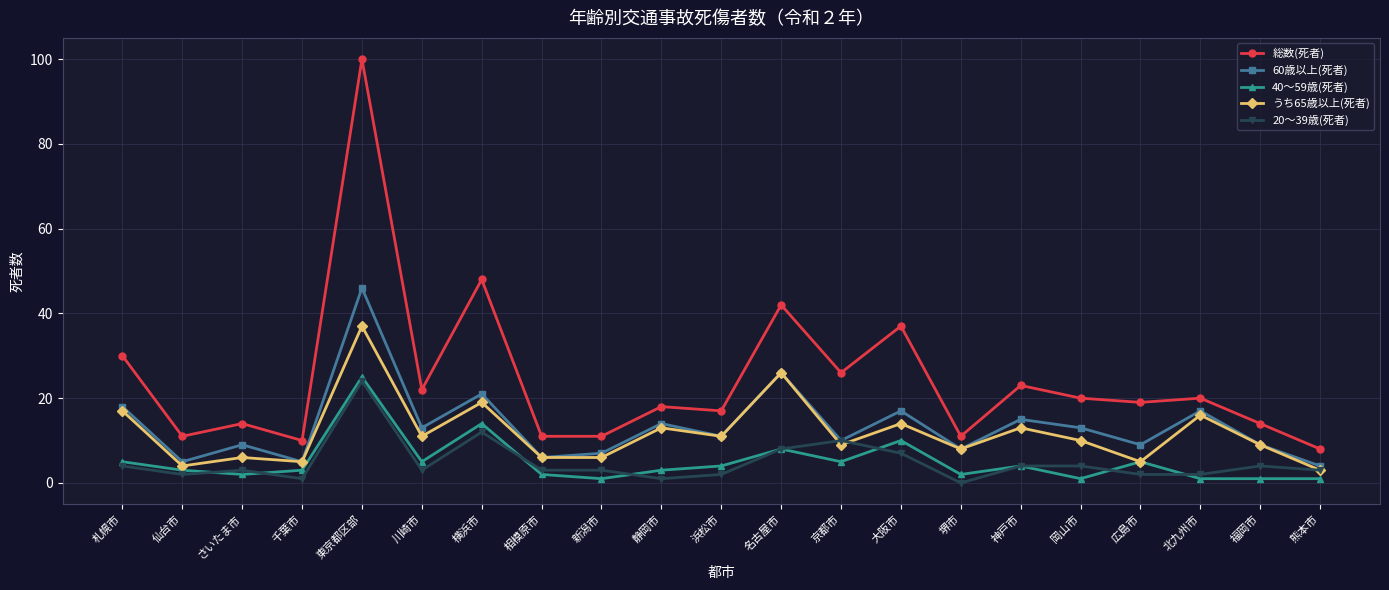

How many data points does each series have?

21